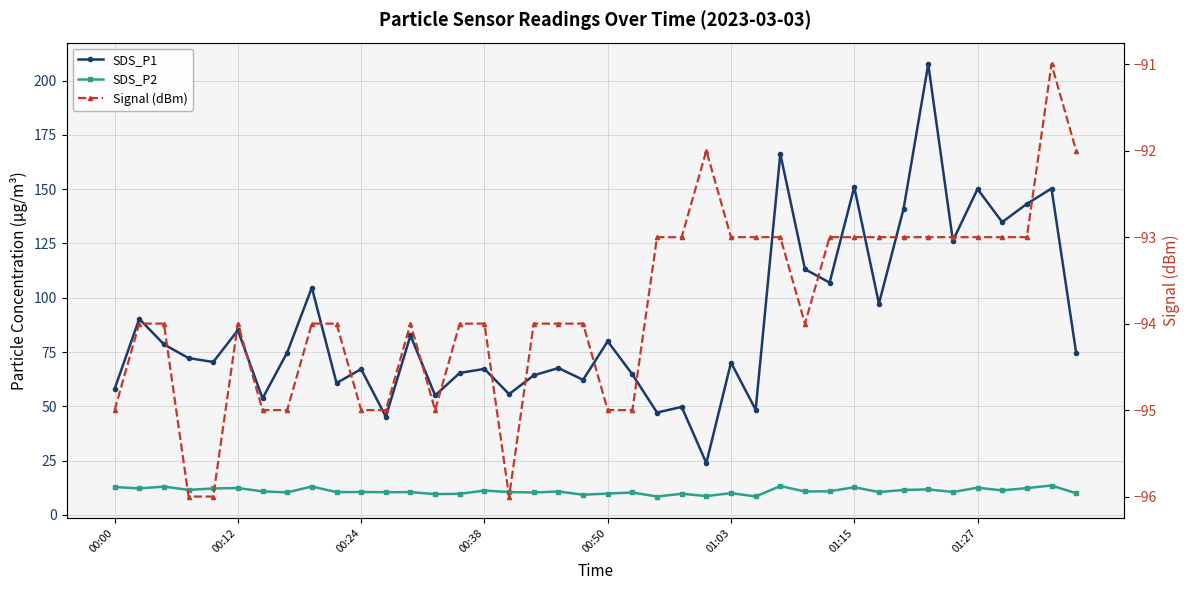

How many values in the Signal (dBm) series exceed -94?

17